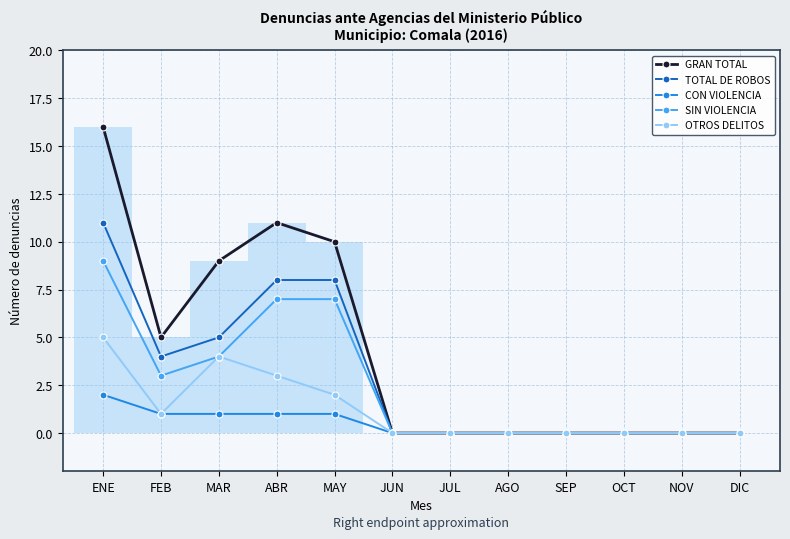

How many series are shown in this chart?

5